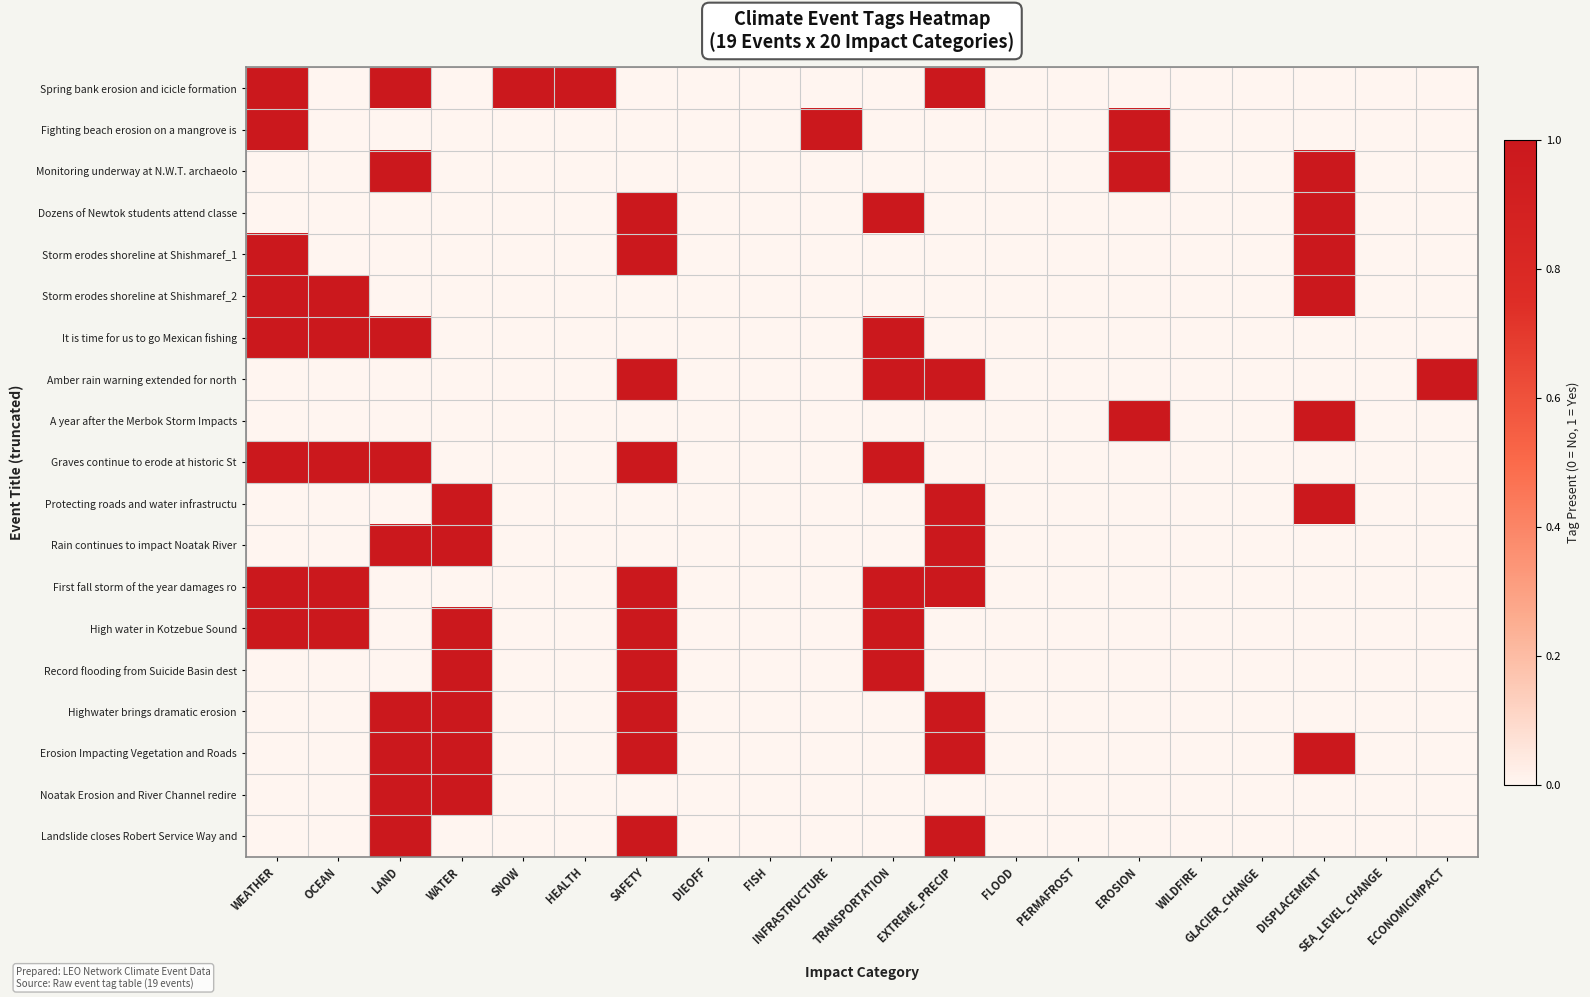

Reading left to right, transcribe all the data shown in this chart.

Spring bank erosion and icicle formation: WEATHER=1	OCEAN=0	LAND=1	WATER=0	SNOW=1	HEALTH=1	SAFETY=0	DIEOFF=0	FISH=0	INFRASTRUCTURE=0	TRANSPORTATION=0	EXTREME_PRECIP=1	FLOOD=0	PERMAFROST=0	EROSION=0	WILDFIRE=0	GLACIER_CHANGE=0	DISPLACEMENT=0	SEA_LEVEL_CHANGE=0	ECONOMICIMPACT=0
Fighting beach erosion on a mangrove is: WEATHER=1	OCEAN=0	LAND=0	WATER=0	SNOW=0	HEALTH=0	SAFETY=0	DIEOFF=0	FISH=0	INFRASTRUCTURE=1	TRANSPORTATION=0	EXTREME_PRECIP=0	FLOOD=0	PERMAFROST=0	EROSION=1	WILDFIRE=0	GLACIER_CHANGE=0	DISPLACEMENT=0	SEA_LEVEL_CHANGE=0	ECONOMICIMPACT=0
Monitoring underway at N.W.T. archaeolo: WEATHER=0	OCEAN=0	LAND=1	WATER=0	SNOW=0	HEALTH=0	SAFETY=0	DIEOFF=0	FISH=0	INFRASTRUCTURE=0	TRANSPORTATION=0	EXTREME_PRECIP=0	FLOOD=0	PERMAFROST=0	EROSION=1	WILDFIRE=0	GLACIER_CHANGE=0	DISPLACEMENT=1	SEA_LEVEL_CHANGE=0	ECONOMICIMPACT=0
Dozens of Newtok students attend classe: WEATHER=0	OCEAN=0	LAND=0	WATER=0	SNOW=0	HEALTH=0	SAFETY=1	DIEOFF=0	FISH=0	INFRASTRUCTURE=0	TRANSPORTATION=1	EXTREME_PRECIP=0	FLOOD=0	PERMAFROST=0	EROSION=0	WILDFIRE=0	GLACIER_CHANGE=0	DISPLACEMENT=1	SEA_LEVEL_CHANGE=0	ECONOMICIMPACT=0
Storm erodes shoreline at Shishmaref_1: WEATHER=1	OCEAN=0	LAND=0	WATER=0	SNOW=0	HEALTH=0	SAFETY=1	DIEOFF=0	FISH=0	INFRASTRUCTURE=0	TRANSPORTATION=0	EXTREME_PRECIP=0	FLOOD=0	PERMAFROST=0	EROSION=0	WILDFIRE=0	GLACIER_CHANGE=0	DISPLACEMENT=1	SEA_LEVEL_CHANGE=0	ECONOMICIMPACT=0
Storm erodes shoreline at Shishmaref_2: WEATHER=1	OCEAN=1	LAND=0	WATER=0	SNOW=0	HEALTH=0	SAFETY=0	DIEOFF=0	FISH=0	INFRASTRUCTURE=0	TRANSPORTATION=0	EXTREME_PRECIP=0	FLOOD=0	PERMAFROST=0	EROSION=0	WILDFIRE=0	GLACIER_CHANGE=0	DISPLACEMENT=1	SEA_LEVEL_CHANGE=0	ECONOMICIMPACT=0
It is time for us to go Mexican fishing: WEATHER=1	OCEAN=1	LAND=1	WATER=0	SNOW=0	HEALTH=0	SAFETY=0	DIEOFF=0	FISH=0	INFRASTRUCTURE=0	TRANSPORTATION=1	EXTREME_PRECIP=0	FLOOD=0	PERMAFROST=0	EROSION=0	WILDFIRE=0	GLACIER_CHANGE=0	DISPLACEMENT=0	SEA_LEVEL_CHANGE=0	ECONOMICIMPACT=0
Amber rain warning extended for north: WEATHER=0	OCEAN=0	LAND=0	WATER=0	SNOW=0	HEALTH=0	SAFETY=1	DIEOFF=0	FISH=0	INFRASTRUCTURE=0	TRANSPORTATION=1	EXTREME_PRECIP=1	FLOOD=0	PERMAFROST=0	EROSION=0	WILDFIRE=0	GLACIER_CHANGE=0	DISPLACEMENT=0	SEA_LEVEL_CHANGE=0	ECONOMICIMPACT=1
A year after the Merbok Storm Impacts: WEATHER=0	OCEAN=0	LAND=0	WATER=0	SNOW=0	HEALTH=0	SAFETY=0	DIEOFF=0	FISH=0	INFRASTRUCTURE=0	TRANSPORTATION=0	EXTREME_PRECIP=0	FLOOD=0	PERMAFROST=0	EROSION=1	WILDFIRE=0	GLACIER_CHANGE=0	DISPLACEMENT=1	SEA_LEVEL_CHANGE=0	ECONOMICIMPACT=0
Graves continue to erode at historic St: WEATHER=1	OCEAN=1	LAND=1	WATER=0	SNOW=0	HEALTH=0	SAFETY=1	DIEOFF=0	FISH=0	INFRASTRUCTURE=0	TRANSPORTATION=1	EXTREME_PRECIP=0	FLOOD=0	PERMAFROST=0	EROSION=0	WILDFIRE=0	GLACIER_CHANGE=0	DISPLACEMENT=0	SEA_LEVEL_CHANGE=0	ECONOMICIMPACT=0
Protecting roads and water infrastructu: WEATHER=0	OCEAN=0	LAND=0	WATER=1	SNOW=0	HEALTH=0	SAFETY=0	DIEOFF=0	FISH=0	INFRASTRUCTURE=0	TRANSPORTATION=0	EXTREME_PRECIP=1	FLOOD=0	PERMAFROST=0	EROSION=0	WILDFIRE=0	GLACIER_CHANGE=0	DISPLACEMENT=1	SEA_LEVEL_CHANGE=0	ECONOMICIMPACT=0
Rain continues to impact Noatak River: WEATHER=0	OCEAN=0	LAND=1	WATER=1	SNOW=0	HEALTH=0	SAFETY=0	DIEOFF=0	FISH=0	INFRASTRUCTURE=0	TRANSPORTATION=0	EXTREME_PRECIP=1	FLOOD=0	PERMAFROST=0	EROSION=0	WILDFIRE=0	GLACIER_CHANGE=0	DISPLACEMENT=0	SEA_LEVEL_CHANGE=0	ECONOMICIMPACT=0
First fall storm of the year damages ro: WEATHER=1	OCEAN=1	LAND=0	WATER=0	SNOW=0	HEALTH=0	SAFETY=1	DIEOFF=0	FISH=0	INFRASTRUCTURE=0	TRANSPORTATION=1	EXTREME_PRECIP=1	FLOOD=0	PERMAFROST=0	EROSION=0	WILDFIRE=0	GLACIER_CHANGE=0	DISPLACEMENT=0	SEA_LEVEL_CHANGE=0	ECONOMICIMPACT=0
High water in Kotzebue Sound: WEATHER=1	OCEAN=1	LAND=0	WATER=1	SNOW=0	HEALTH=0	SAFETY=1	DIEOFF=0	FISH=0	INFRASTRUCTURE=0	TRANSPORTATION=1	EXTREME_PRECIP=0	FLOOD=0	PERMAFROST=0	EROSION=0	WILDFIRE=0	GLACIER_CHANGE=0	DISPLACEMENT=0	SEA_LEVEL_CHANGE=0	ECONOMICIMPACT=0
Record flooding from Suicide Basin dest: WEATHER=0	OCEAN=0	LAND=0	WATER=1	SNOW=0	HEALTH=0	SAFETY=1	DIEOFF=0	FISH=0	INFRASTRUCTURE=0	TRANSPORTATION=1	EXTREME_PRECIP=0	FLOOD=0	PERMAFROST=0	EROSION=0	WILDFIRE=0	GLACIER_CHANGE=0	DISPLACEMENT=0	SEA_LEVEL_CHANGE=0	ECONOMICIMPACT=0
Highwater brings dramatic erosion: WEATHER=0	OCEAN=0	LAND=1	WATER=1	SNOW=0	HEALTH=0	SAFETY=1	DIEOFF=0	FISH=0	INFRASTRUCTURE=0	TRANSPORTATION=0	EXTREME_PRECIP=1	FLOOD=0	PERMAFROST=0	EROSION=0	WILDFIRE=0	GLACIER_CHANGE=0	DISPLACEMENT=0	SEA_LEVEL_CHANGE=0	ECONOMICIMPACT=0
Erosion Impacting Vegetation and Roads: WEATHER=0	OCEAN=0	LAND=1	WATER=1	SNOW=0	HEALTH=0	SAFETY=1	DIEOFF=0	FISH=0	INFRASTRUCTURE=0	TRANSPORTATION=0	EXTREME_PRECIP=1	FLOOD=0	PERMAFROST=0	EROSION=0	WILDFIRE=0	GLACIER_CHANGE=0	DISPLACEMENT=1	SEA_LEVEL_CHANGE=0	ECONOMICIMPACT=0
Noatak Erosion and River Channel redire: WEATHER=0	OCEAN=0	LAND=1	WATER=1	SNOW=0	HEALTH=0	SAFETY=0	DIEOFF=0	FISH=0	INFRASTRUCTURE=0	TRANSPORTATION=0	EXTREME_PRECIP=0	FLOOD=0	PERMAFROST=0	EROSION=0	WILDFIRE=0	GLACIER_CHANGE=0	DISPLACEMENT=0	SEA_LEVEL_CHANGE=0	ECONOMICIMPACT=0
Landslide closes Robert Service Way and: WEATHER=0	OCEAN=0	LAND=1	WATER=0	SNOW=0	HEALTH=0	SAFETY=1	DIEOFF=0	FISH=0	INFRASTRUCTURE=0	TRANSPORTATION=0	EXTREME_PRECIP=1	FLOOD=0	PERMAFROST=0	EROSION=0	WILDFIRE=0	GLACIER_CHANGE=0	DISPLACEMENT=0	SEA_LEVEL_CHANGE=0	ECONOMICIMPACT=0